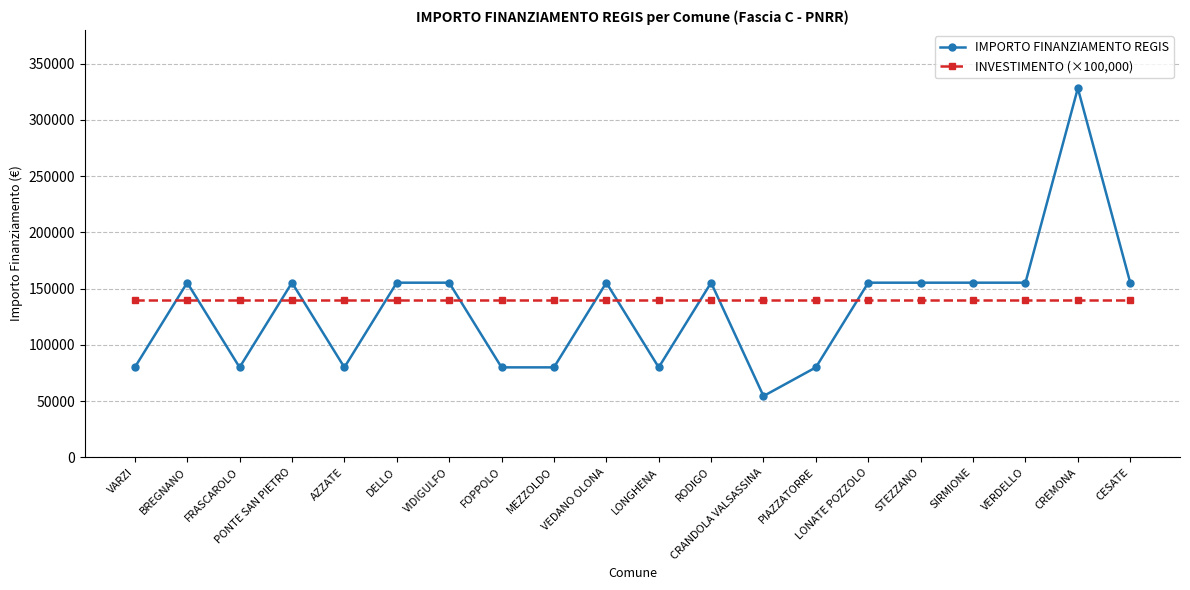

What are all the series names shown in the legend?

IMPORTO FINANZIAMENTO REGIS, INVESTIMENTO (×100,000)